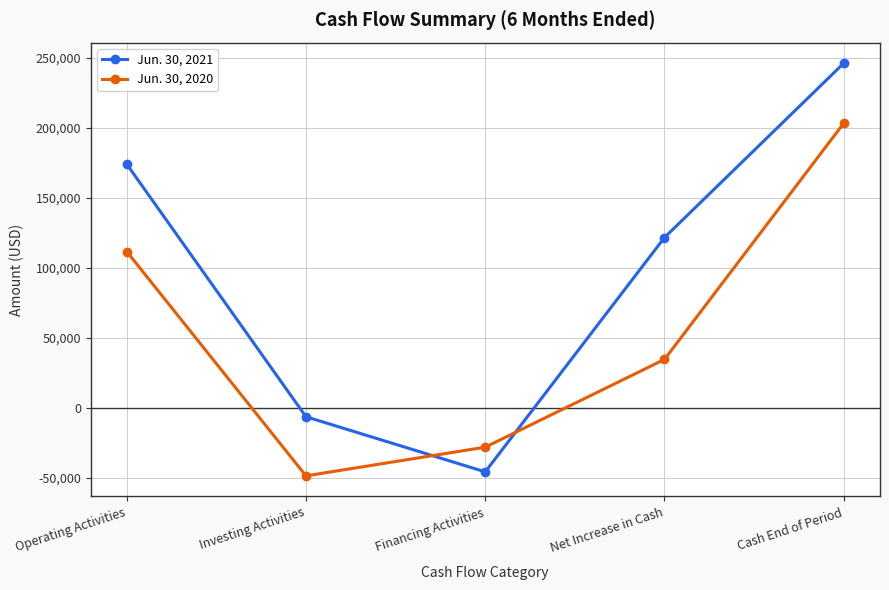

Which series has the largest range (max minus min)?

Jun. 30, 2021